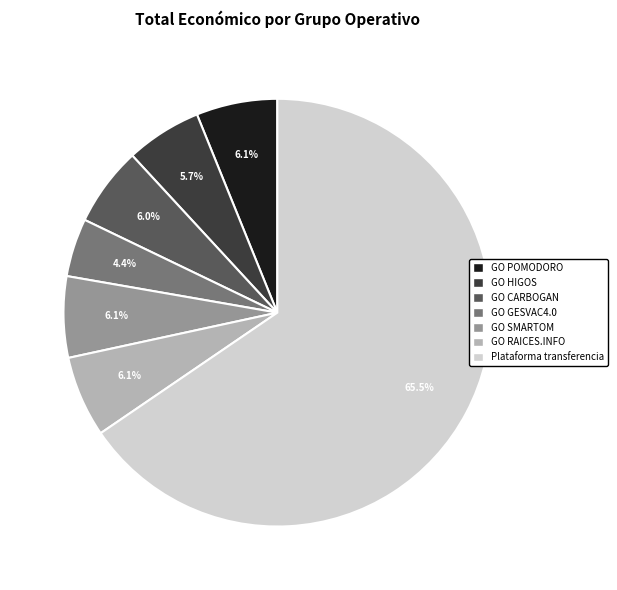

To the nearest percent, what is the average slice percentage?

14%